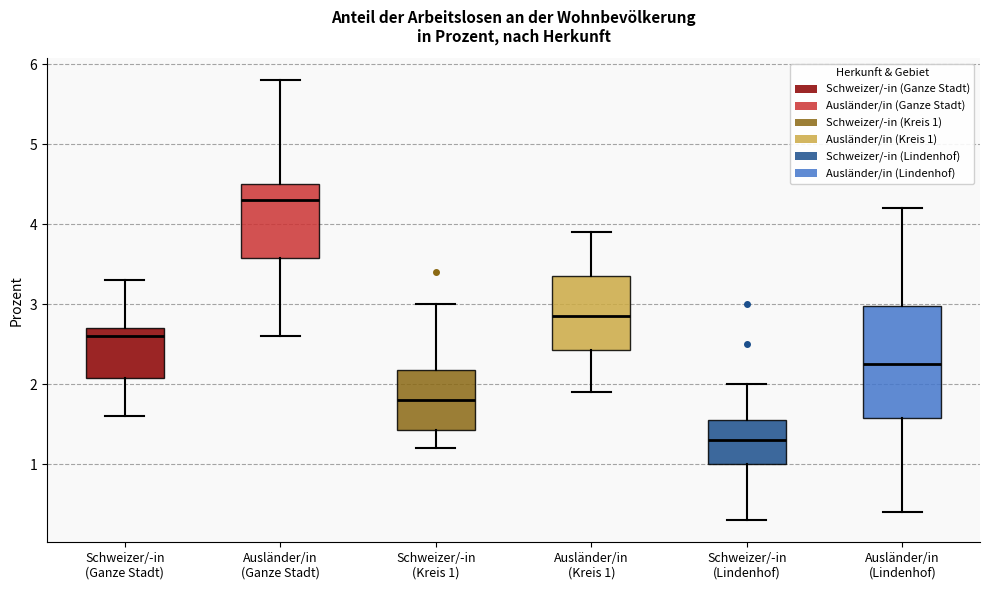

Reading left to right, read every box against the y-axis: the position of its median line, the range the box covers, and the ends of its whiskers. The values are not printed on the chart, so give them approximately, as read against the axis.

Schweizer/-in (Ganze Stadt): median 2.6, box 2.1 to 2.7, whiskers 1.6 to 3.3
Ausländer/in (Ganze Stadt): median 4.3, box 3.6 to 4.5, whiskers 2.6 to 5.8
Schweizer/-in (Kreis 1): median 1.8, box 1.4 to 2.2, whiskers 1.2 to 3.0
Ausländer/in (Kreis 1): median 2.9, box 2.4 to 3.4, whiskers 1.9 to 3.9
Schweizer/-in (Lindenhof): median 1.3, box 1.0 to 1.6, whiskers 0.3 to 2.0
Ausländer/in (Lindenhof): median 2.3, box 1.6 to 3.0, whiskers 0.4 to 4.2